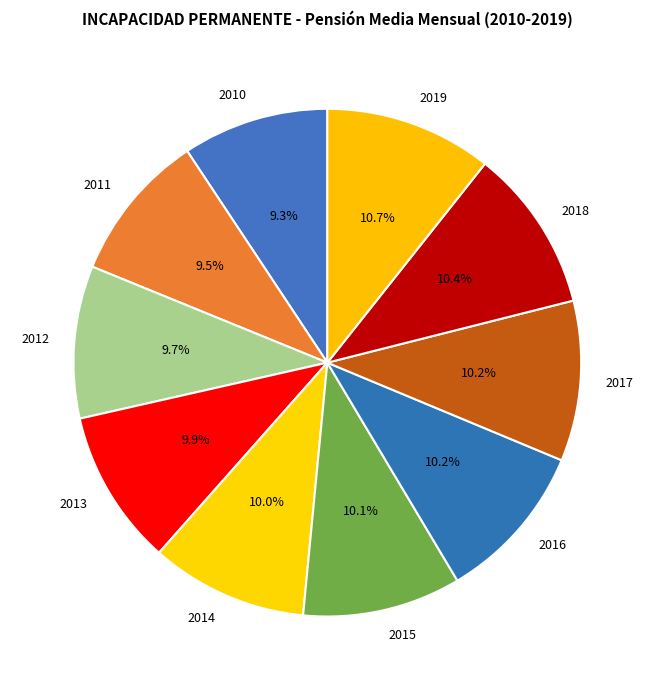

Does any single category account for the majority?

No